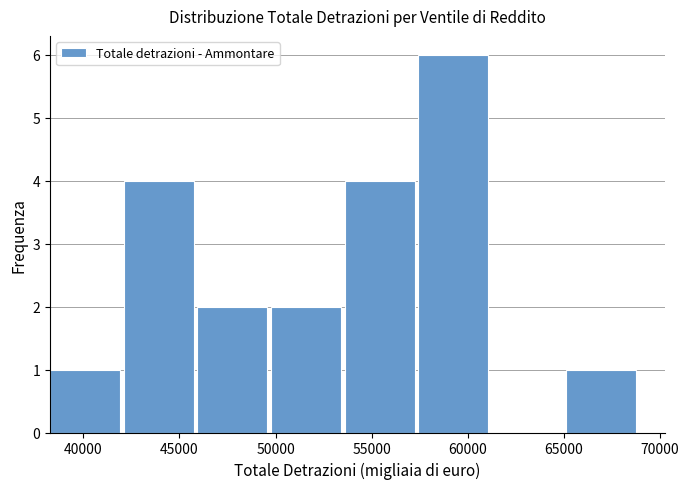

How tall is the bar that spans 46000 to 50000 on the x-axis? Neither the bar edges nor the heights are printed on the chart, so give them approximately, as read against the axes.

2